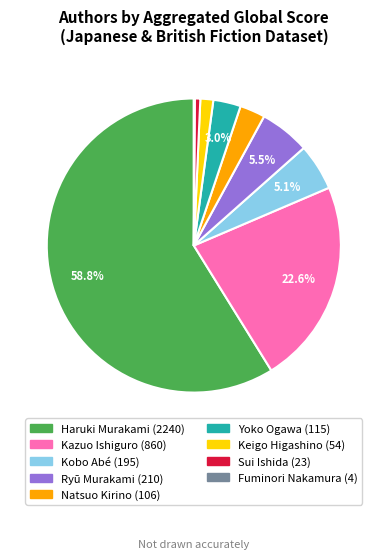

Is Haruki Murakami the majority of the pie?

Yes